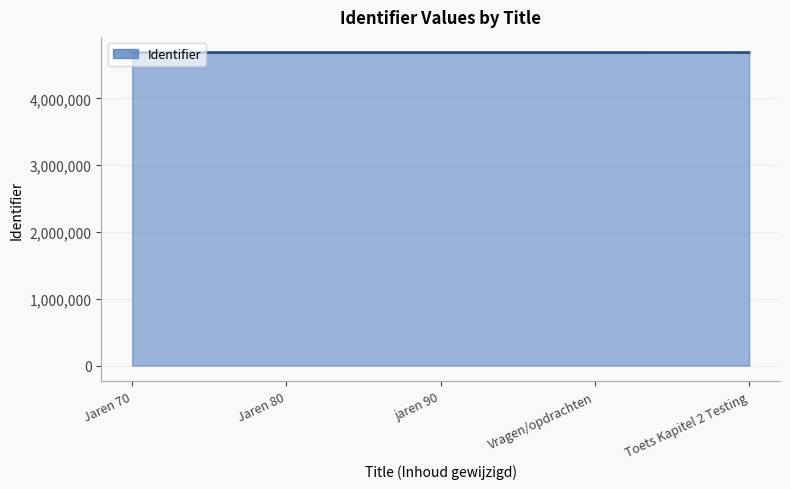

The value at Toets Kapitel 2 Testing is 4686477. True or false?

True